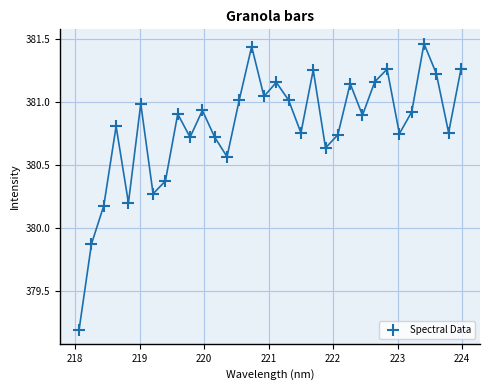

What is the range of Y values (max minus min)?

2.3